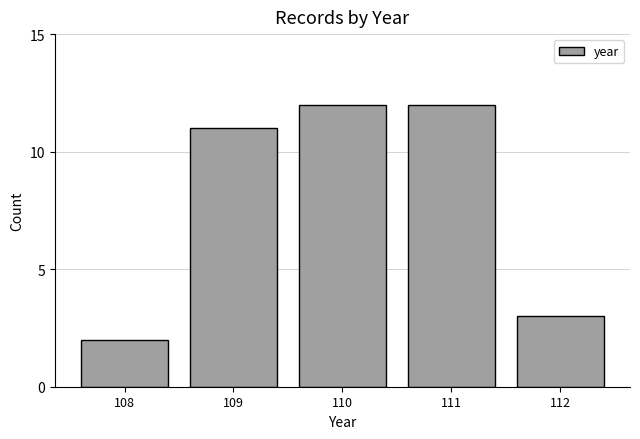

Reading right to left, list all the values displayed in this chart.

112=3	111=12	110=12	109=11	108=2